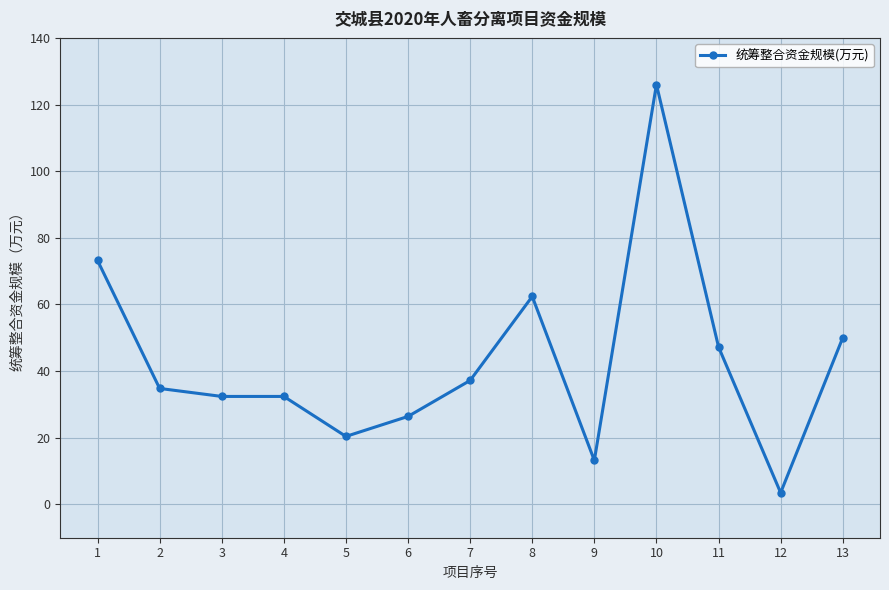

How many data points are above 34?

7